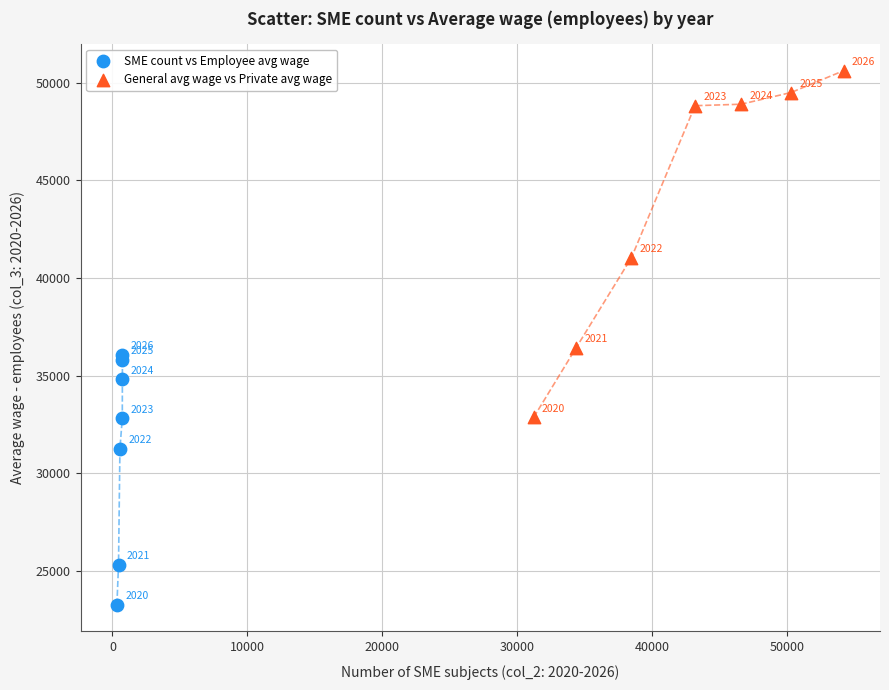

Which series contains the lowest Y value?

SME count vs Employee avg wage